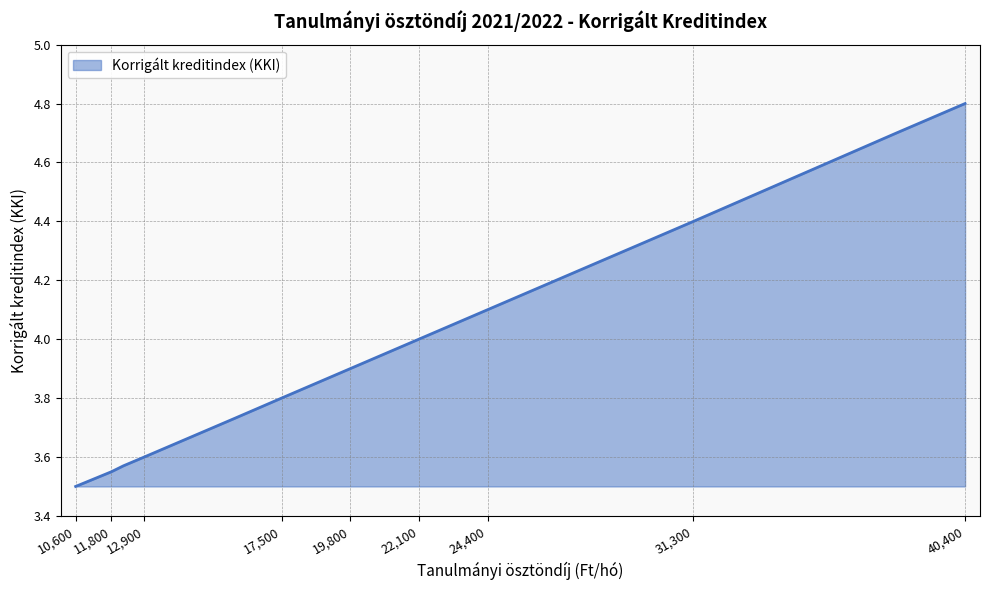

What is the change in value from 24400 to 38100?

+0.6